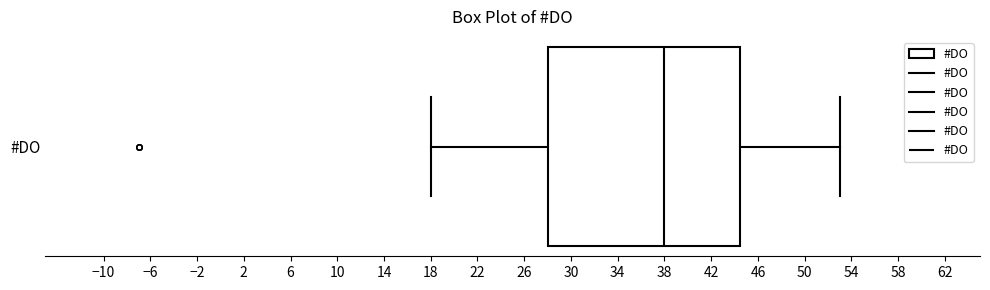

Transcribe this box plot: give where the median line is, the range the box spans, and where the two whiskers end, as read against the x-axis. The values are not printed on the chart, so give them approximately, as read against the axis.

median 38.0, box 28.0 to 44.5, whiskers 18.0 to 53.0